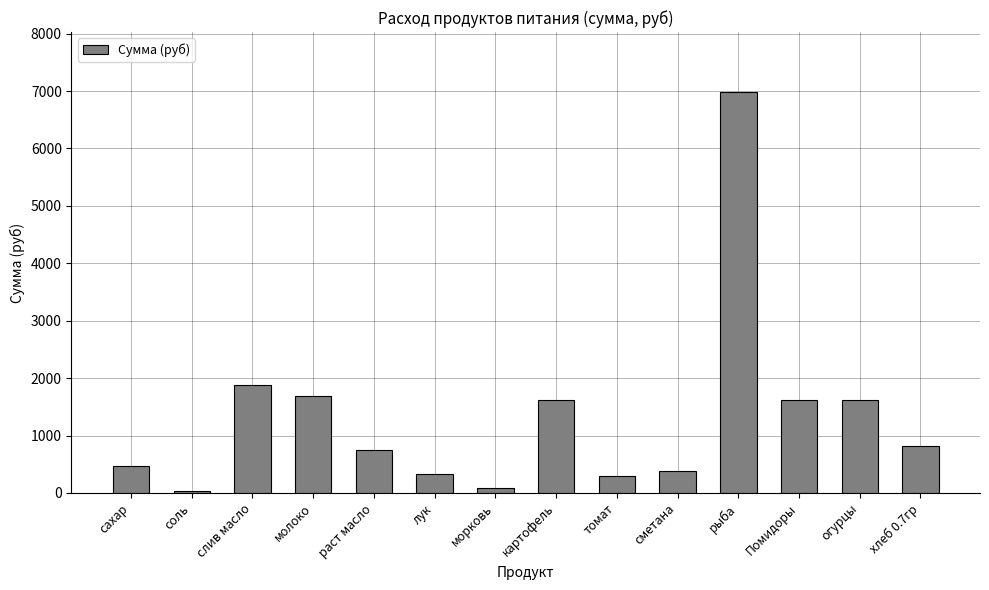

Does the chart contain stacked bars?

No